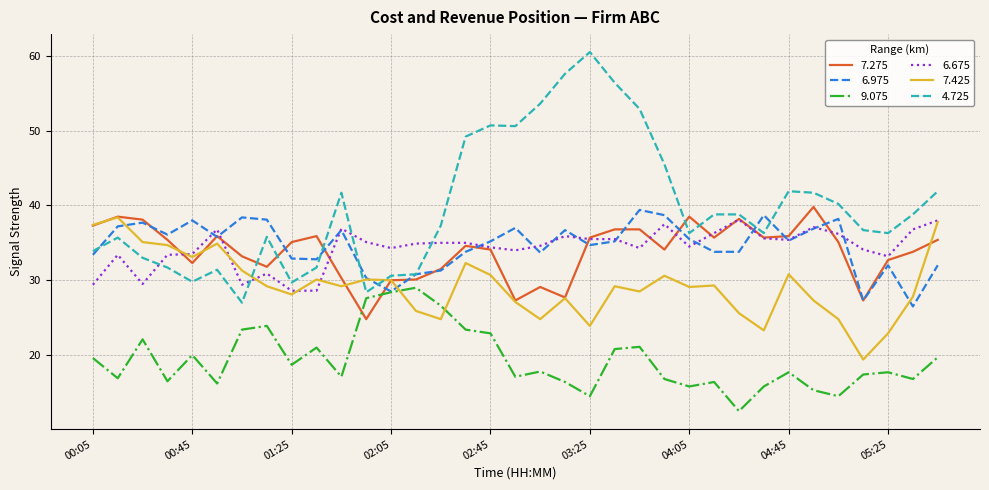

Which series has the widest spread of values?

4.725